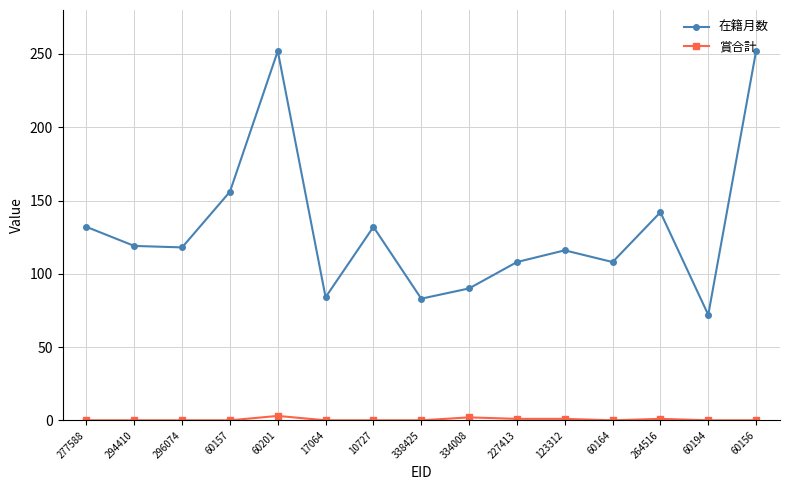

The 在籍月数 series shows 48 at 296074. True or false?

False